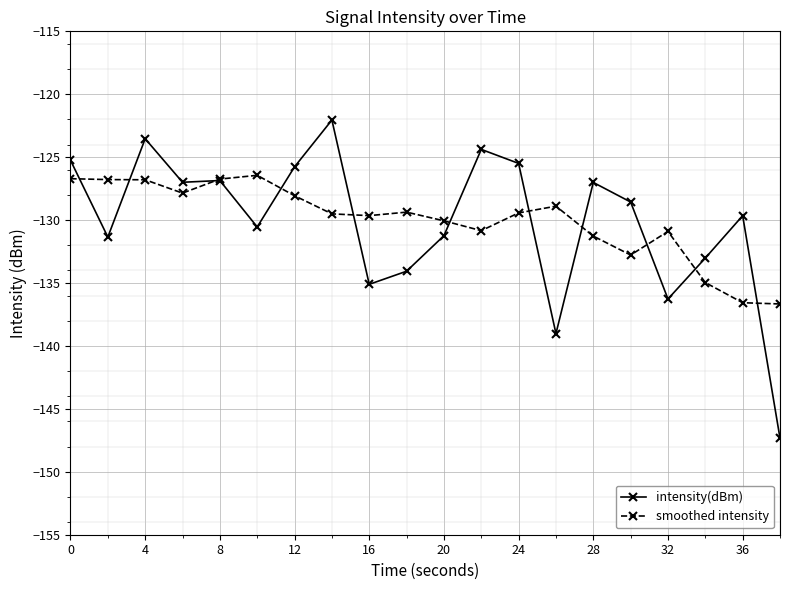

Which series has the largest range (max minus min)?

intensity(dBm)